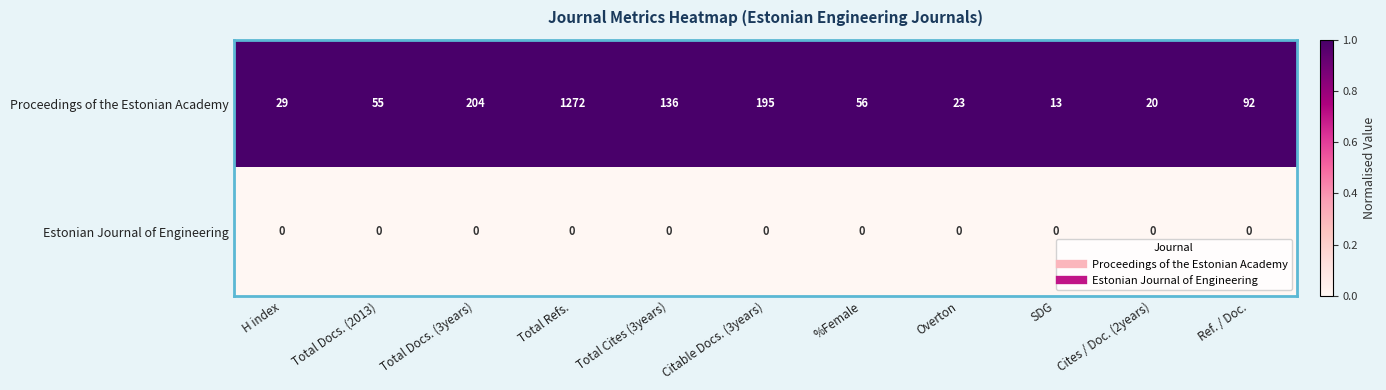

The value of Estonian Journal of Engineering at Ref. / Doc. is 0. True or false?

True